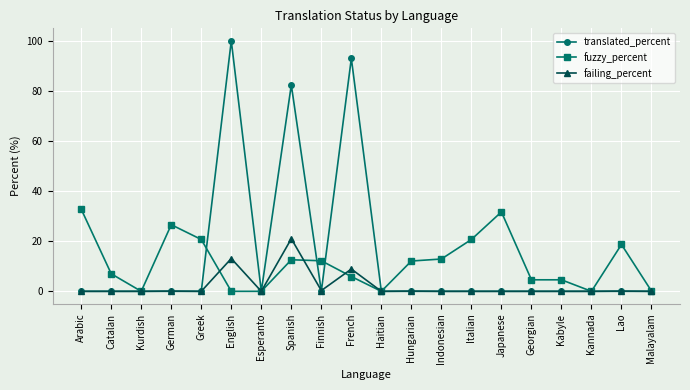

What value does the fuzzy_percent series have at Catalan?

7.0